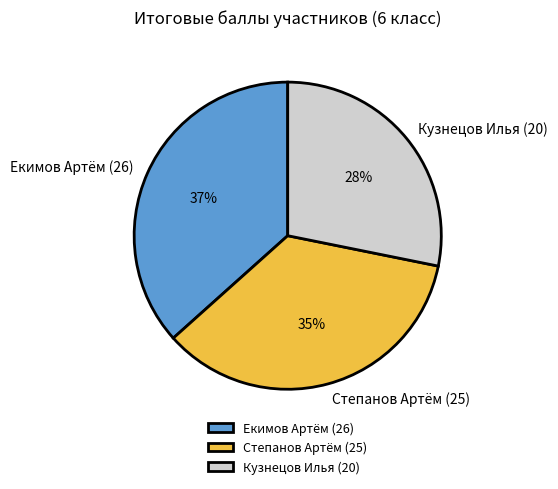

How many segments does this pie chart have?

3